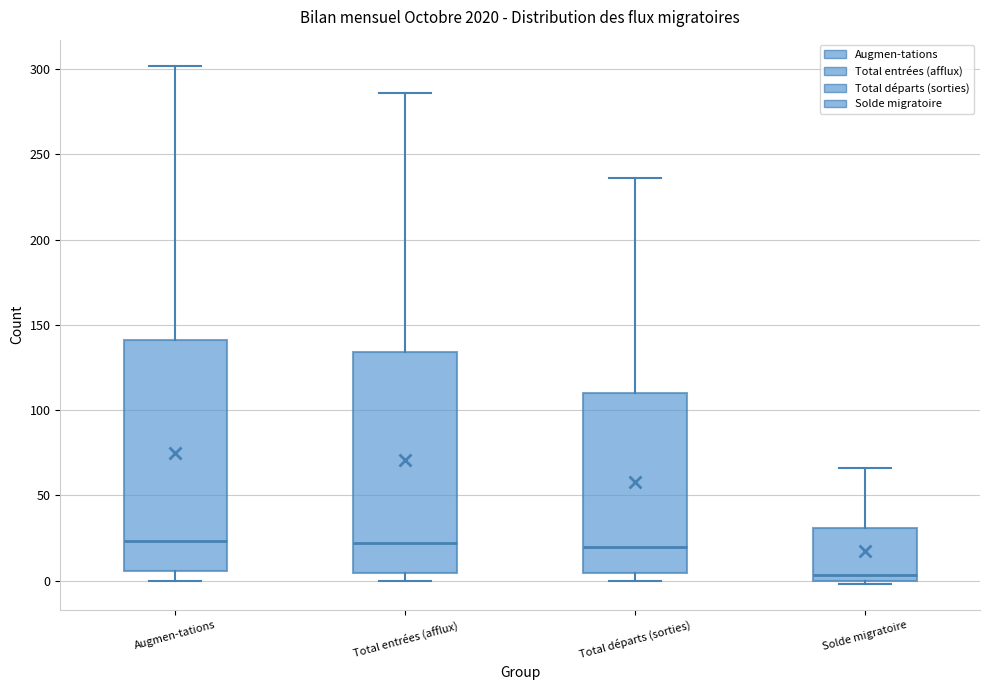

Reading left to right, transcribe this box plot: for each box, give where its median line is, the range the box spans, and where its two whiskers end, as read against the y-axis. The values are not printed on the chart, so give them approximately, as read against the axis.

Augmen-tations: median 25, box 5 to 140, whiskers 0 to 300
Total entrées (afflux): median 20, box 5 to 135, whiskers 0 to 285
Total départs (sorties): median 20, box 5 to 110, whiskers 0 to 235
Solde migratoire: median 5, box 0 to 30, whiskers 0 (just below the box's lower edge) to 65